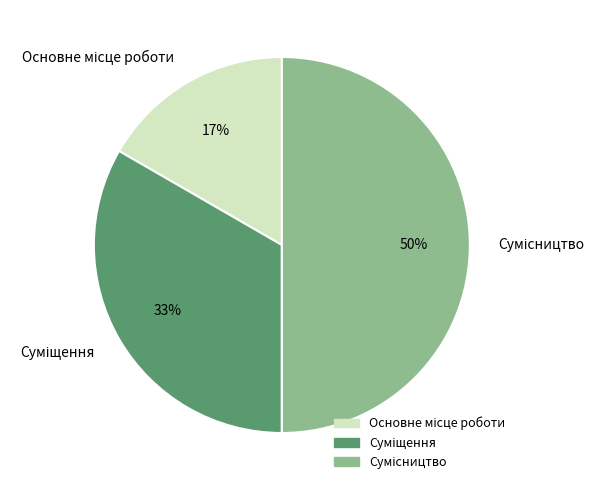

To the nearest percent, what is the difference between the largest and smallest slice percentages?

33%